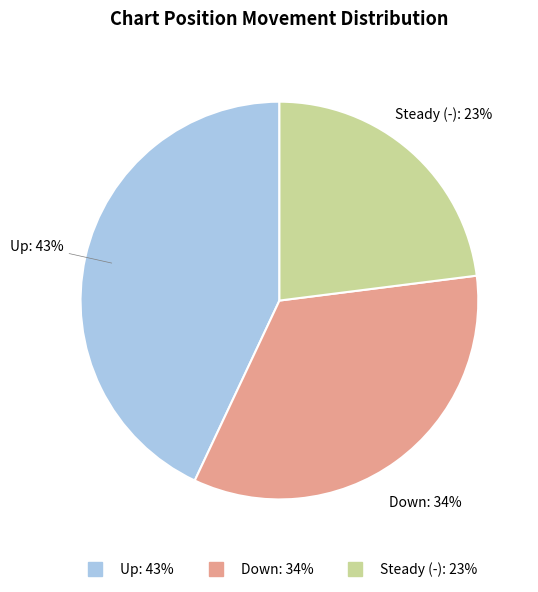

Is there a majority slice in this chart?

No